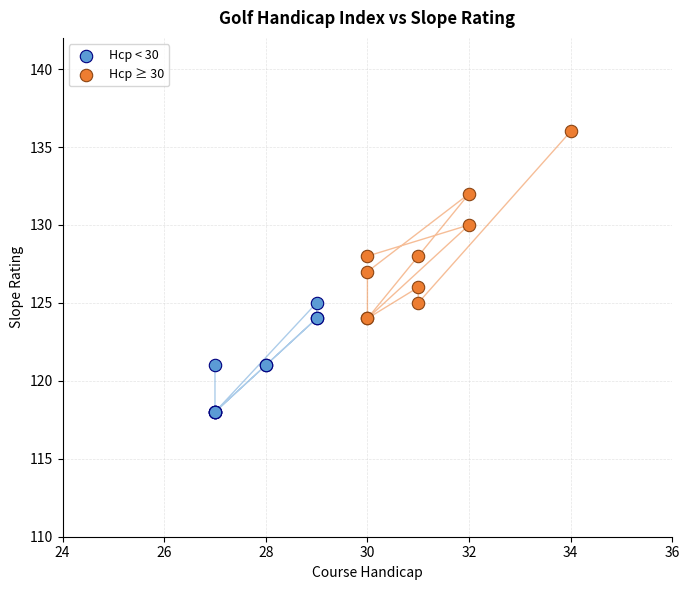

Which series reaches the minimum Y coordinate?

Hcp < 30